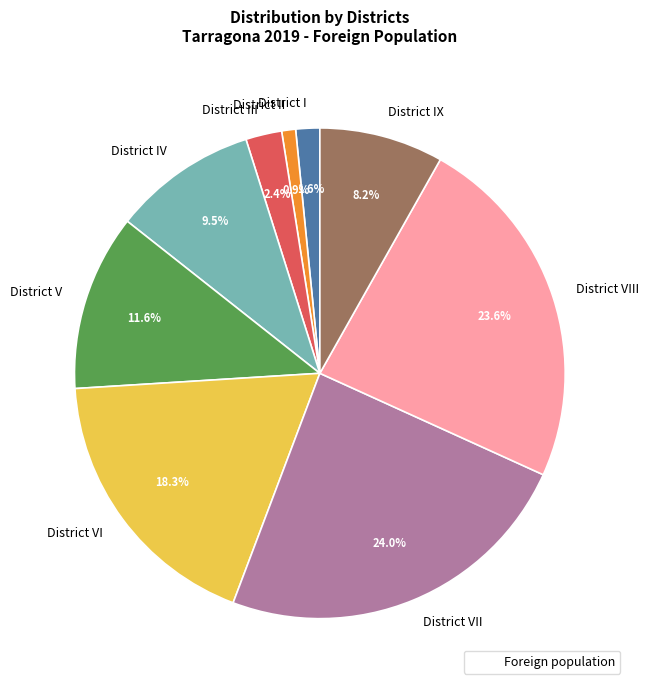

To the nearest percent, what is the difference between the largest and smallest slice percentages?

23%